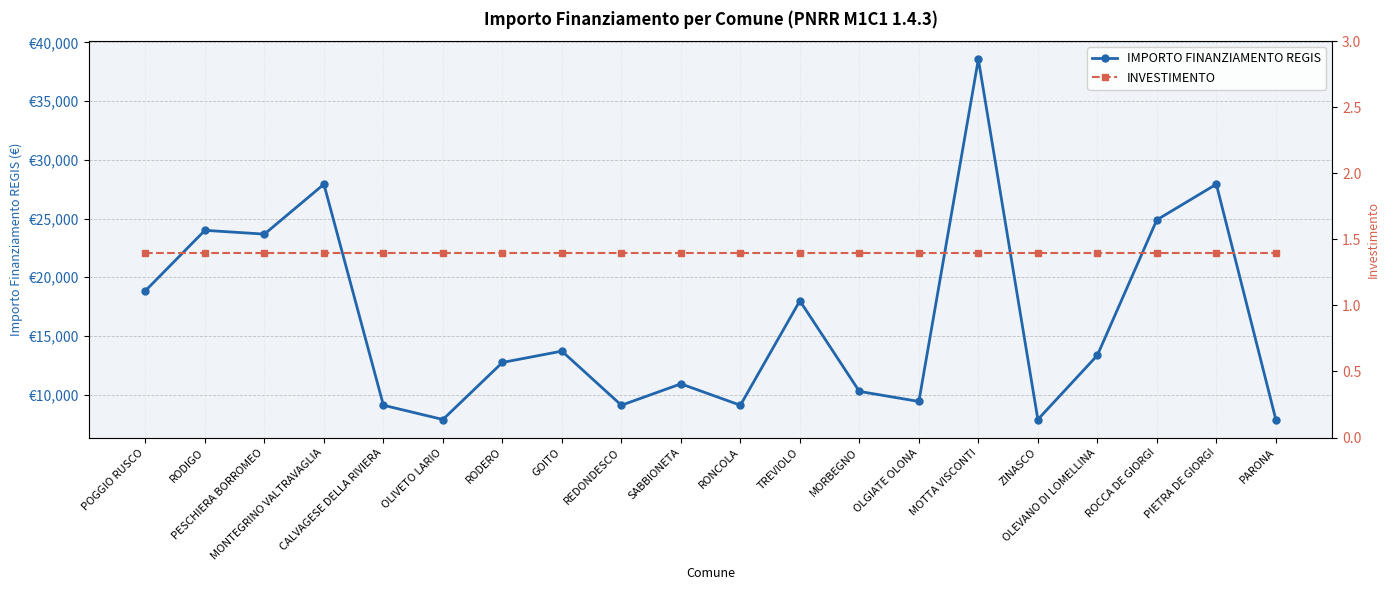

Rank the series by their average value, from highest to lowest.

IMPORTO FINANZIAMENTO REGIS, INVESTIMENTO